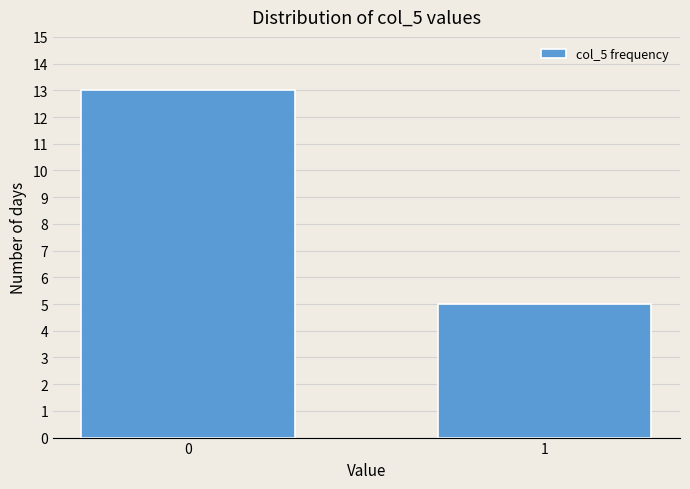

Reading left to right, extract all data points from this chart.

13	5